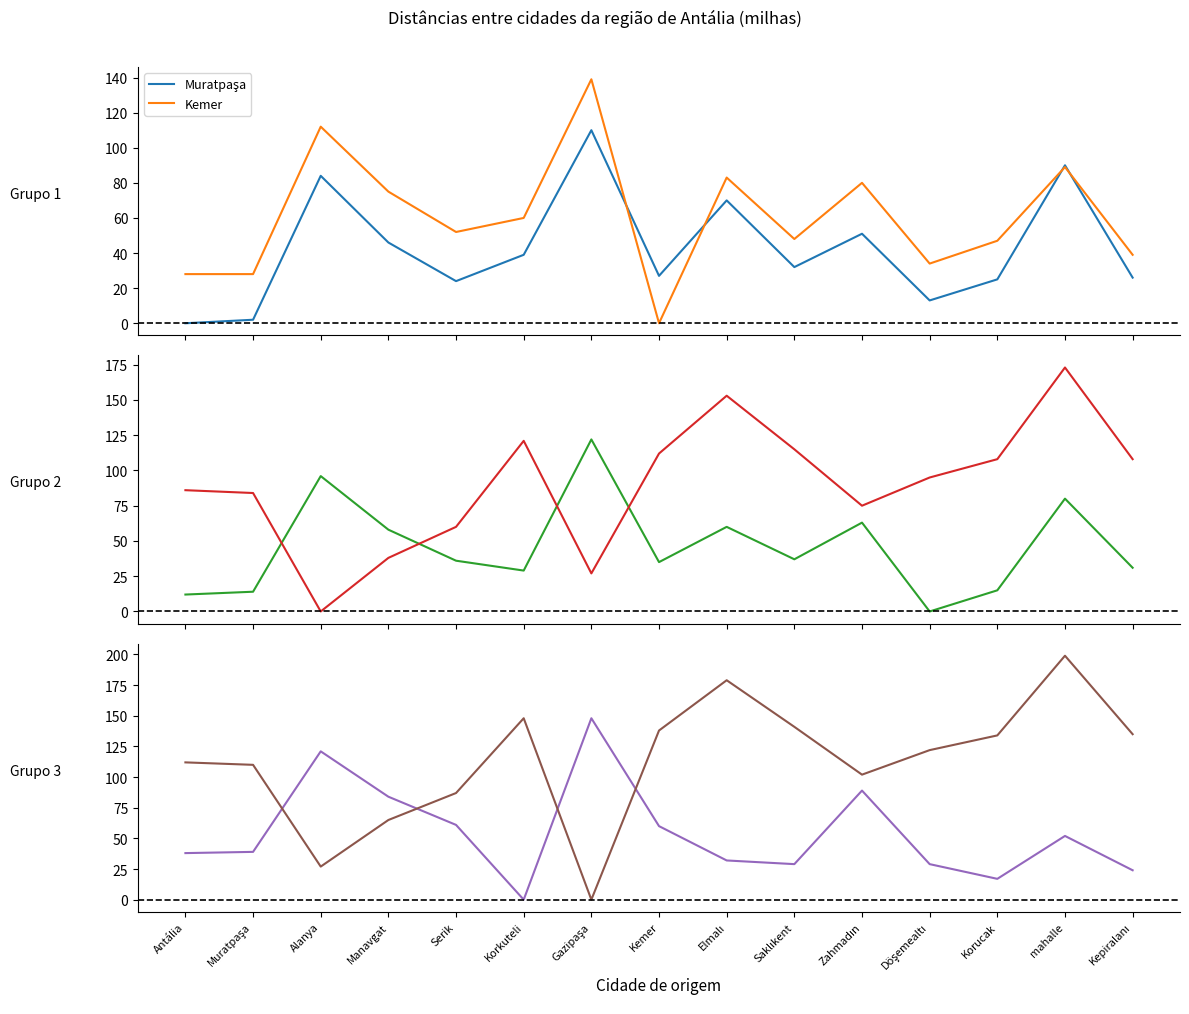

How many interior local valleys does the Gazipaşa series have?

3